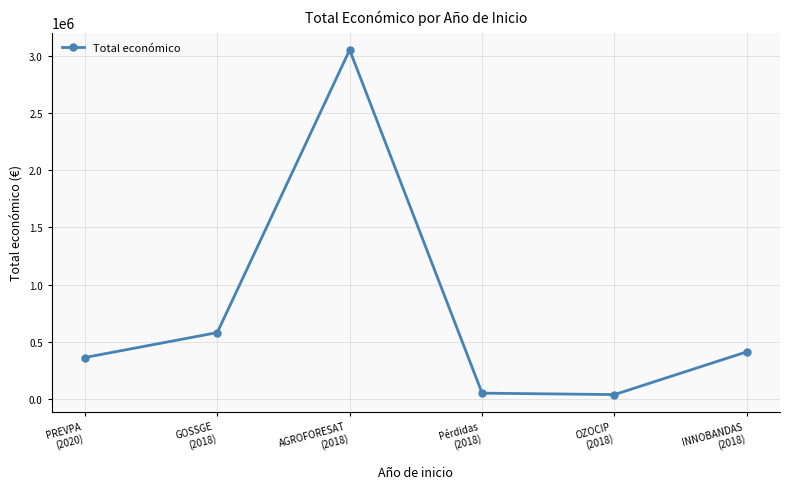

How many interior local peaks (higher than both neighbors) does the data have?

1